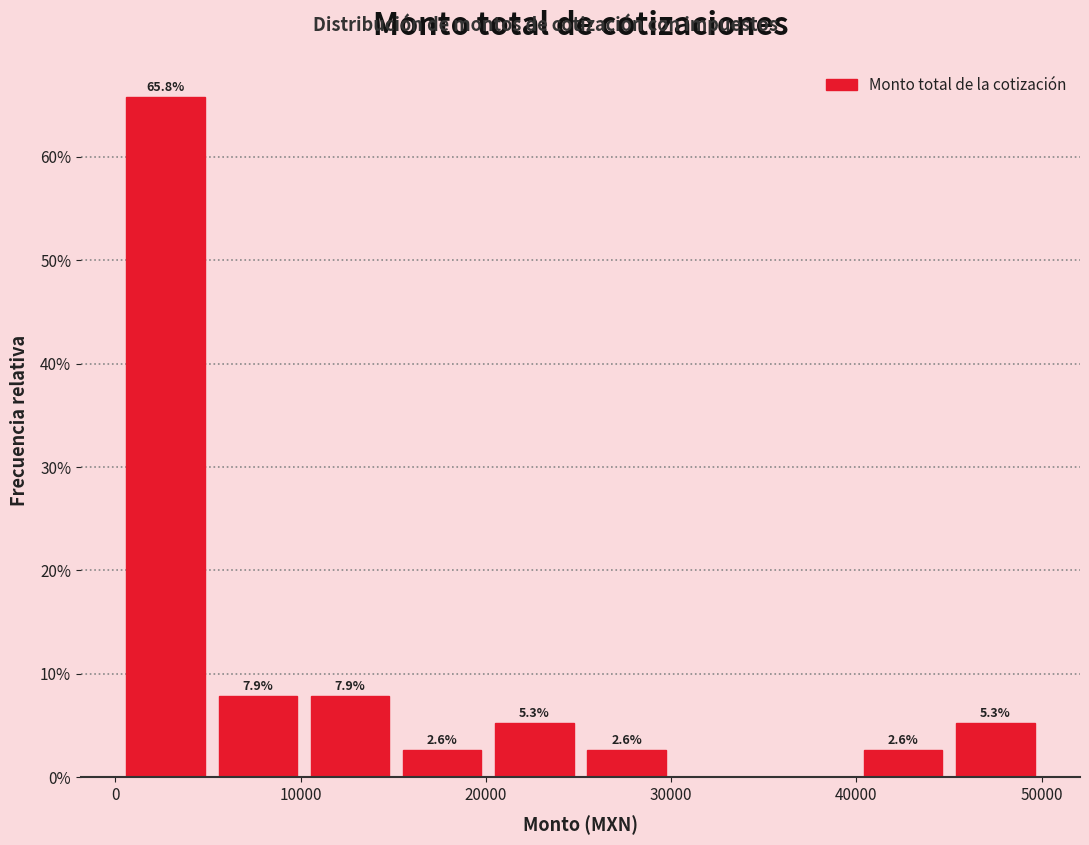

Which range on the x-axis has the tallest bar?

0 to 5000